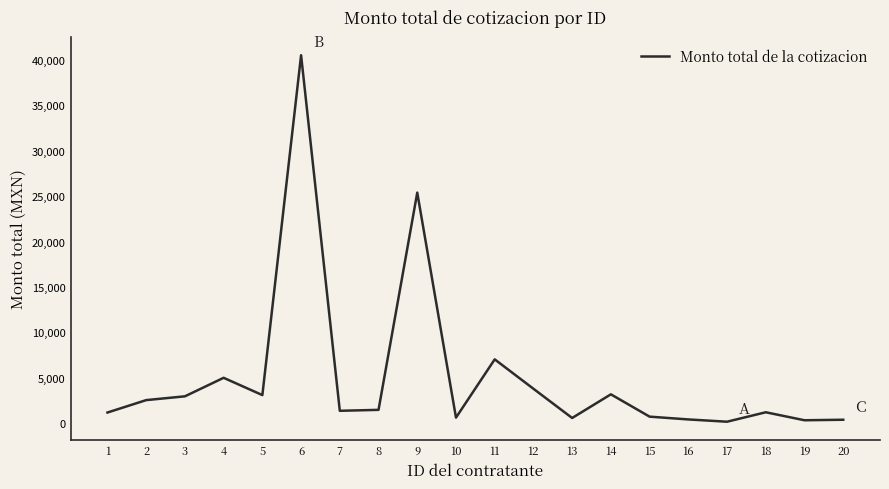

What is the difference between the maximum and minimum values?

40284.4